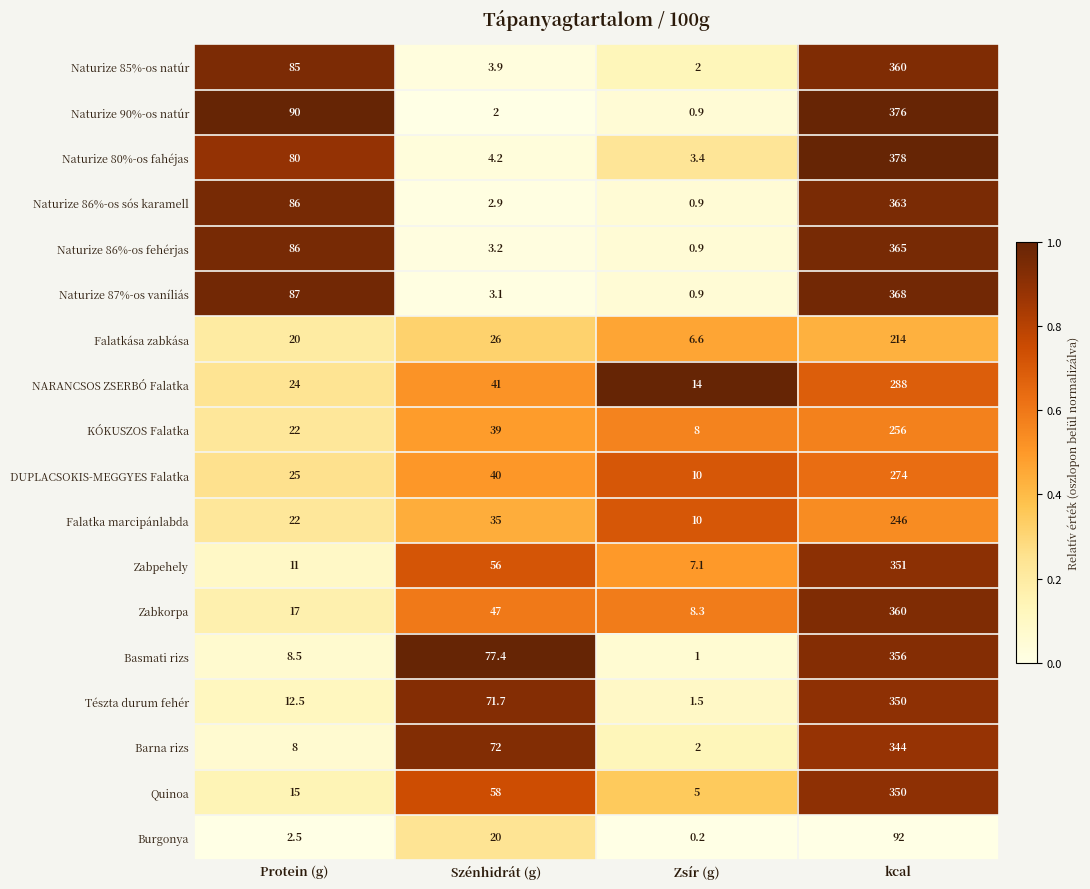

Which series has the largest total across all categories?

Naturize 90%-os natúr